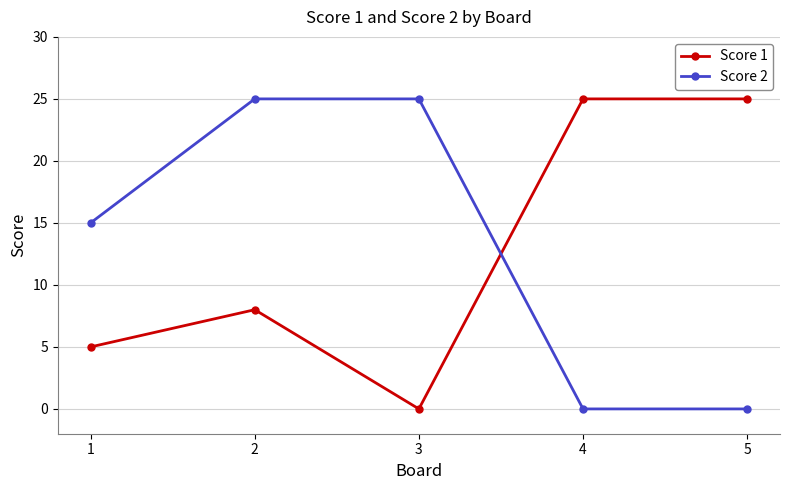

List the series in order of their overall mean, highest first.

Score 2, Score 1